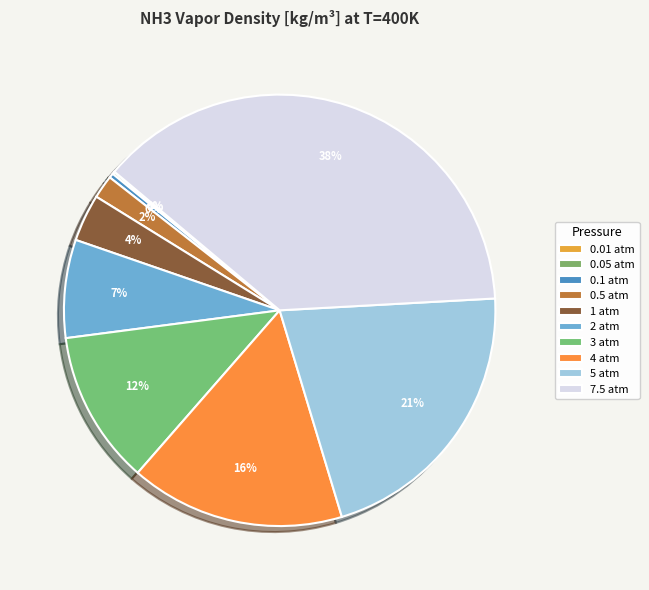

To the nearest percent, what percentage of the pie is 0.5 atm?

2%